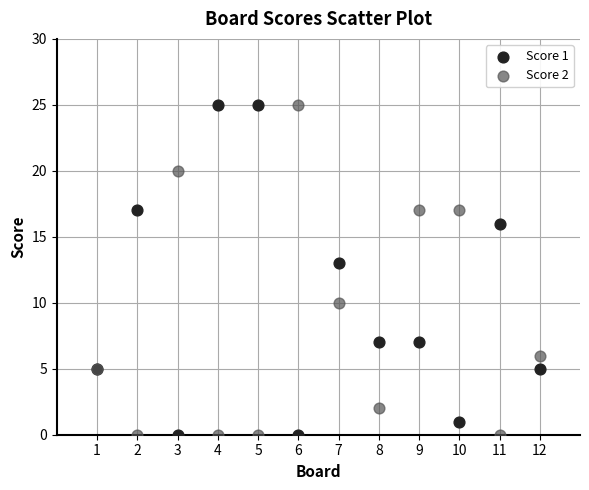

Across all series, what Y value is closest to 12?

13